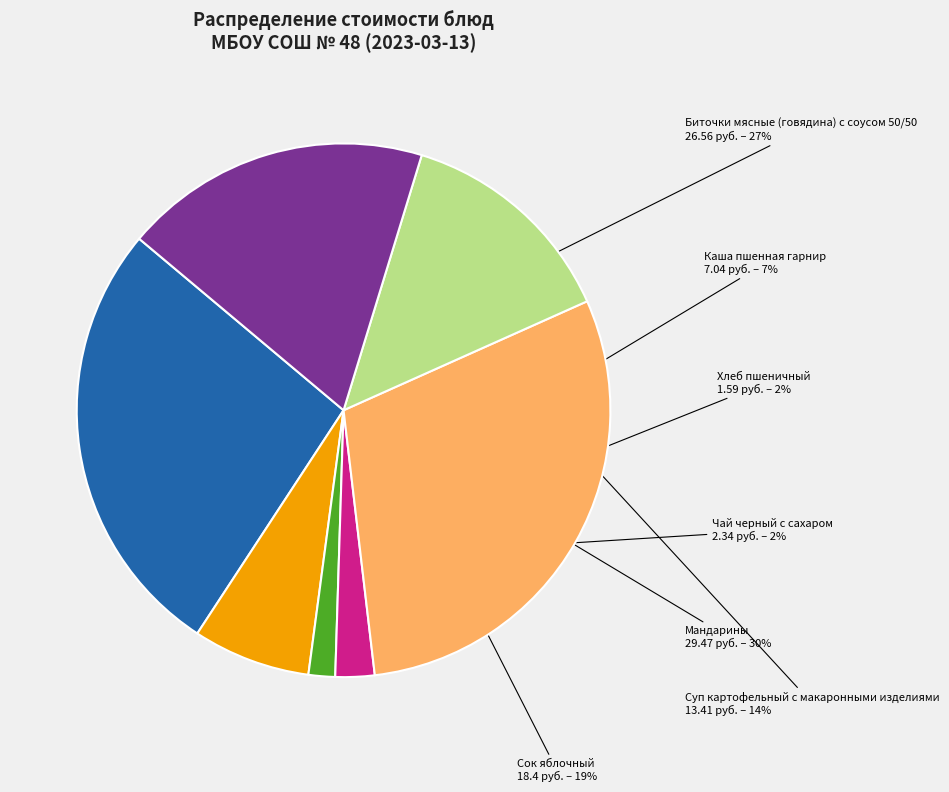

Is it true that Биточки мясные (говядина) с соусом 50/50 is 34% of the pie?

False